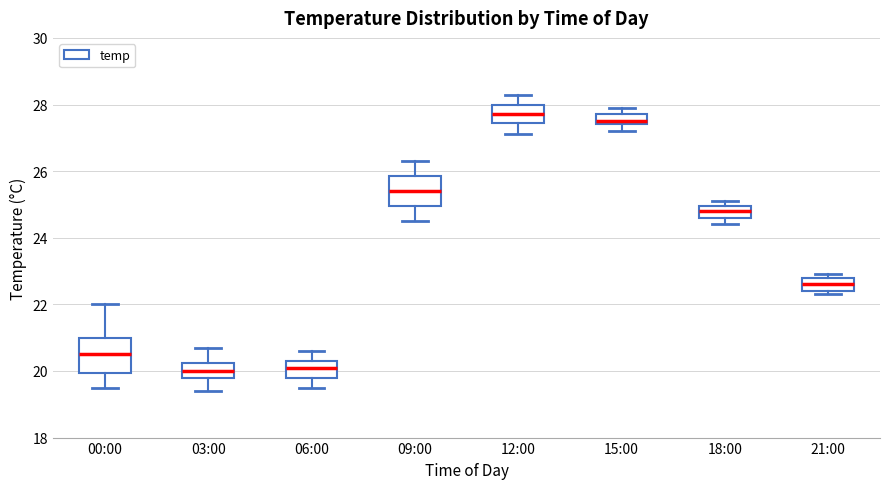

Reading left to right, transcribe this box plot: for each box, give where its median line is, the range the box spans, and where its two whiskers end, as read against the y-axis. The values are not printed on the chart, so give them approximately, as read against the axis.

00:00: median 20.6, box 20.0 to 21.0, whiskers 19.6 to 22.0
03:00: median 20.0, box 19.8 to 20.2, whiskers 19.4 to 20.8
06:00: median 20.2, box 19.8 to 20.4, whiskers 19.6 to 20.6
09:00: median 25.4, box 25.0 to 25.8, whiskers 24.6 to 26.4
12:00: median 27.8, box 27.4 to 28.0, whiskers 27.2 to 28.4
15:00: median 27.6, box 27.4 to 27.8, whiskers 27.2 to 28.0
18:00: median 24.8, box 24.6 to 25.0, whiskers 24.4 to 25.2
21:00: median 22.6, box 22.4 to 22.8, whiskers 22.4 (just below the box's lower edge) to 23.0